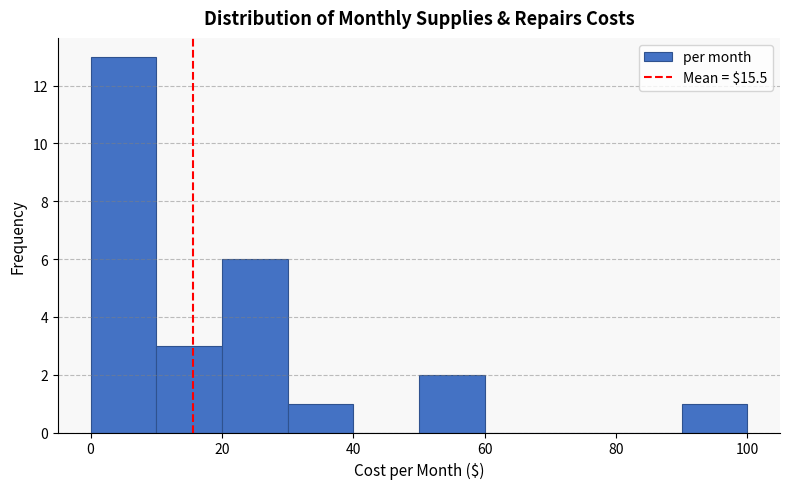

What is the height of the bar covering 90 to 100 on the x-axis? The values are not printed on the chart, so give them approximately, as read against the axis.

1